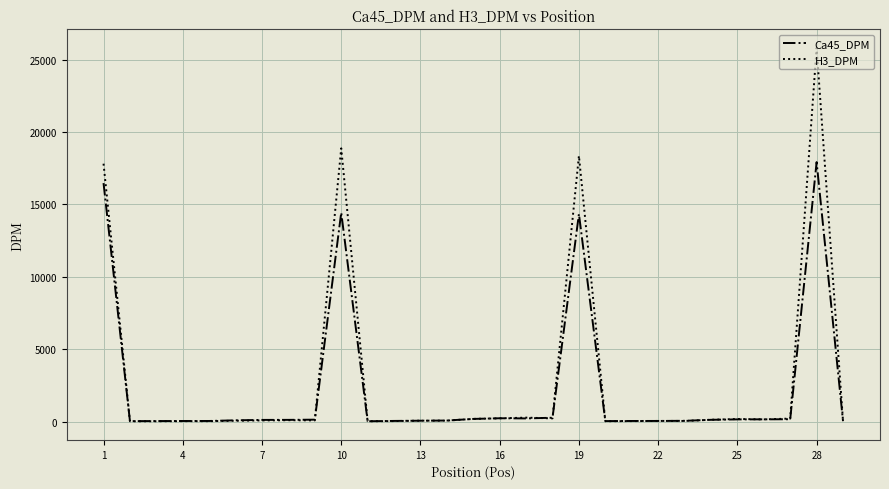

Which series has the largest total across all categories?

H3_DPM